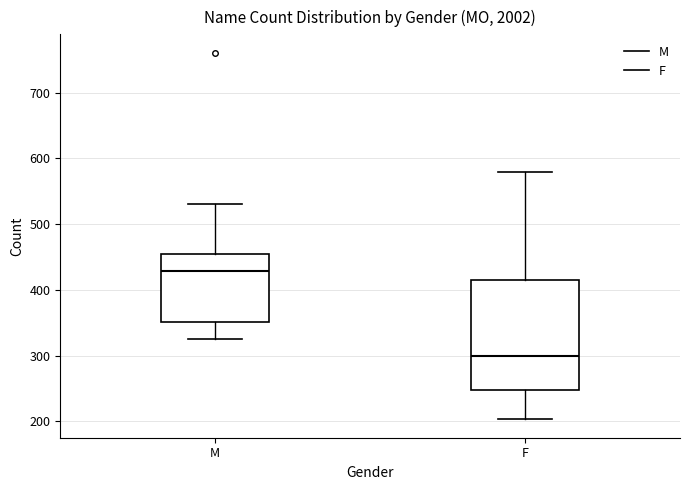

Which box is the tallest, from its lower edge to its upper edge?

F